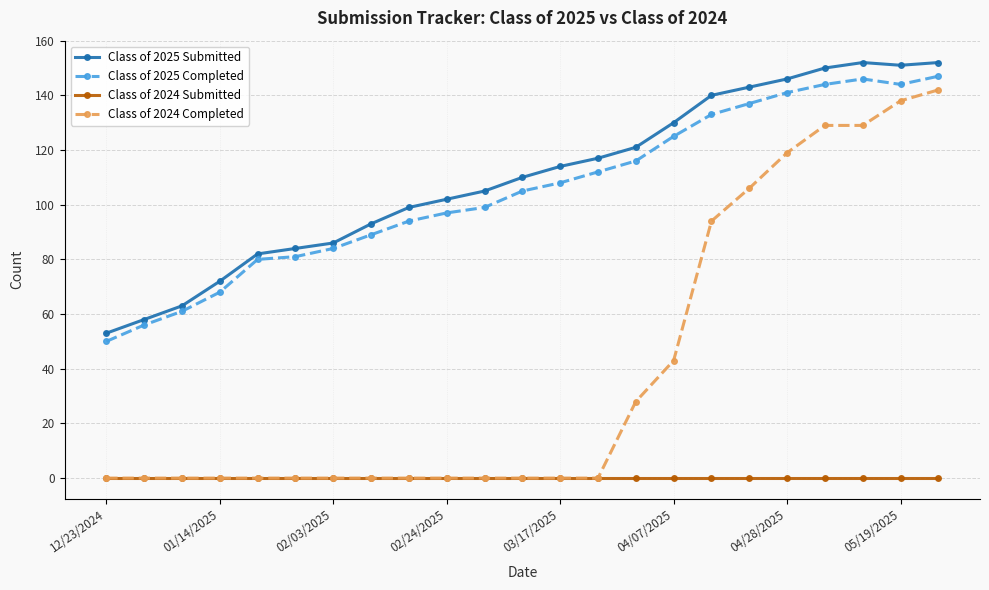

What is the maximum value shown in the chart?

152